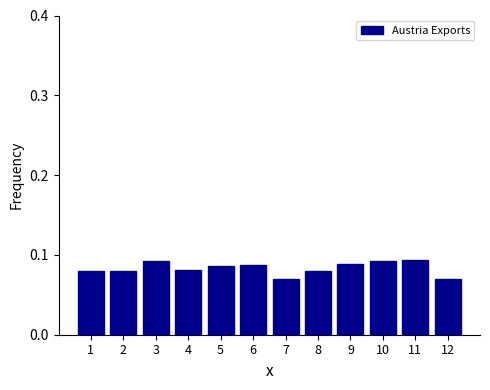

Count the values in the range 0 to 1.

12